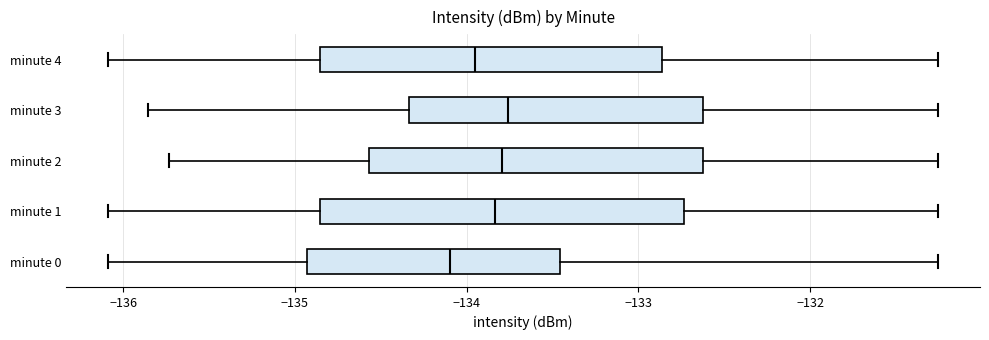

Where is the right edge of the box for minute 4 on the x-axis? The values are not printed on the chart, so give them approximately, as read against the axis.

-132.9